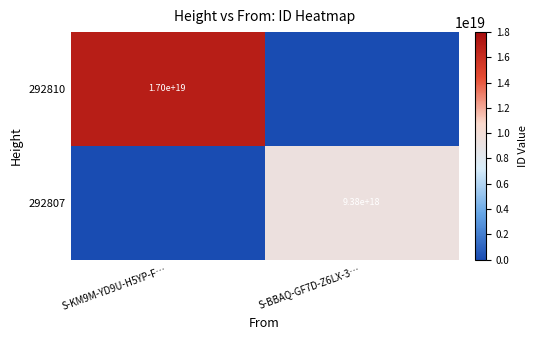

The value of 292807 at S-BBAQ-GF7D-Z6LX-3… is 9380000000000000000. True or false?

True